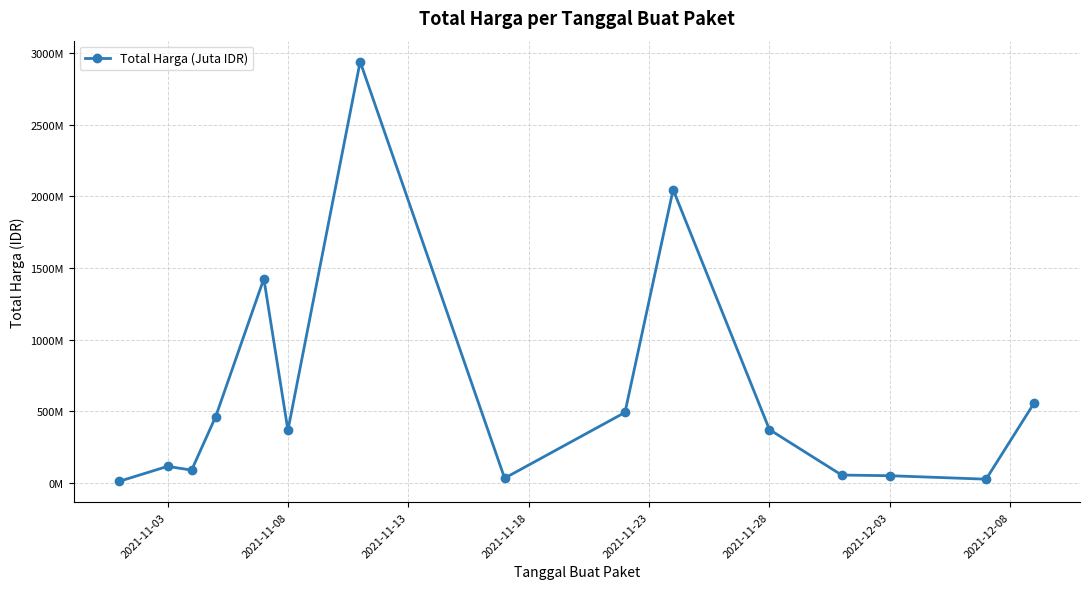

Is this an area chart (filled region under the line)?

No